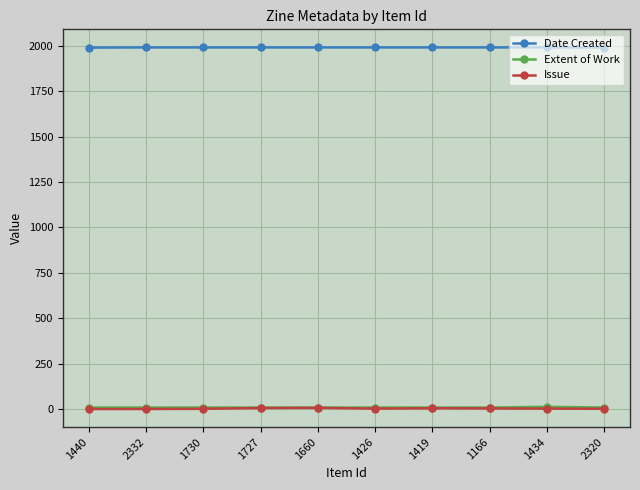

Which series has the largest total across all categories?

Date Created